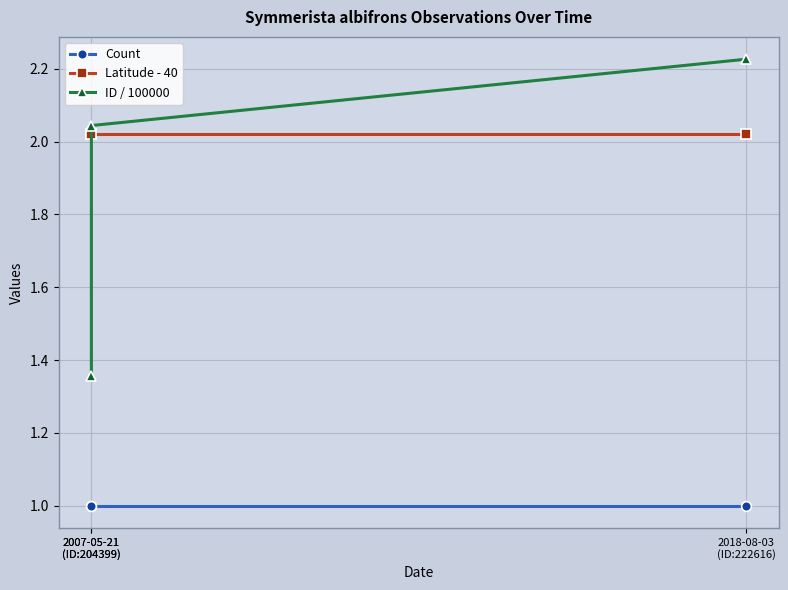

List the series in order of their peak value, highest first.

ID / 100000, Latitude - 40, Count